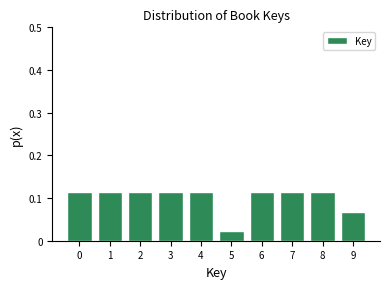

What is the sum of all values?

1.0